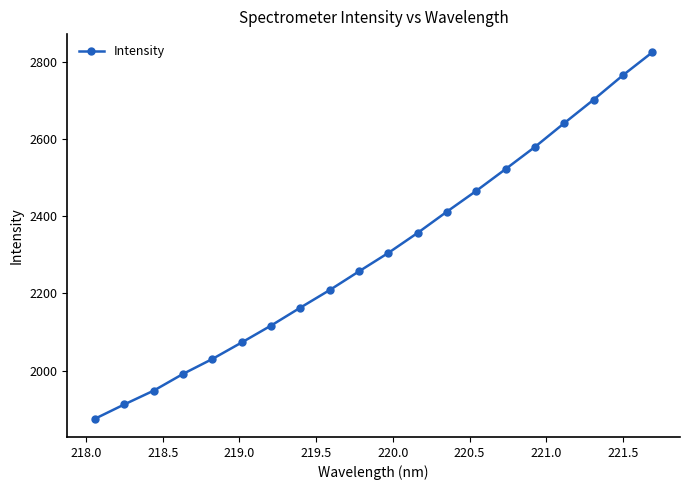

What is the sum of all values?

46150.8